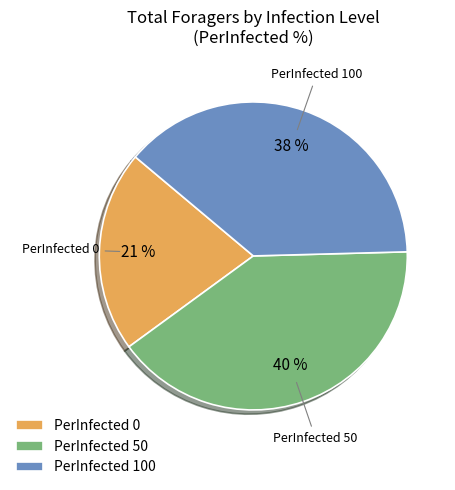

Does any single category account for the majority?

No